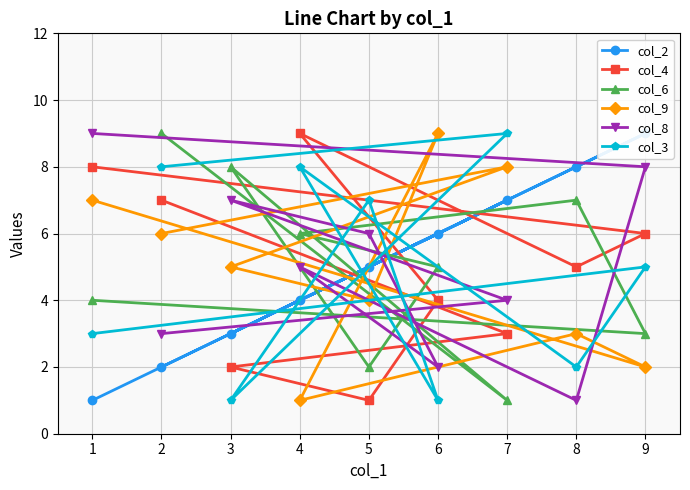

True or false: col_9 has a value of 5 at 3.

True